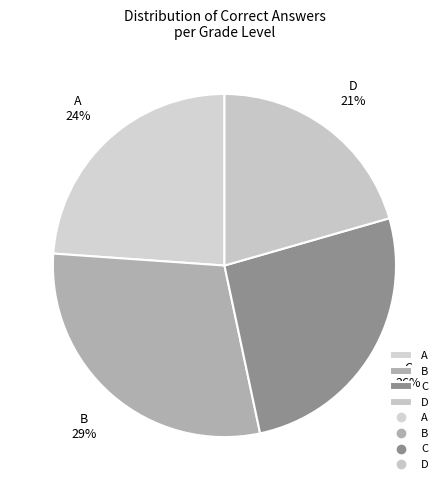

To the nearest percent, what percentage of the pie is C?

26%